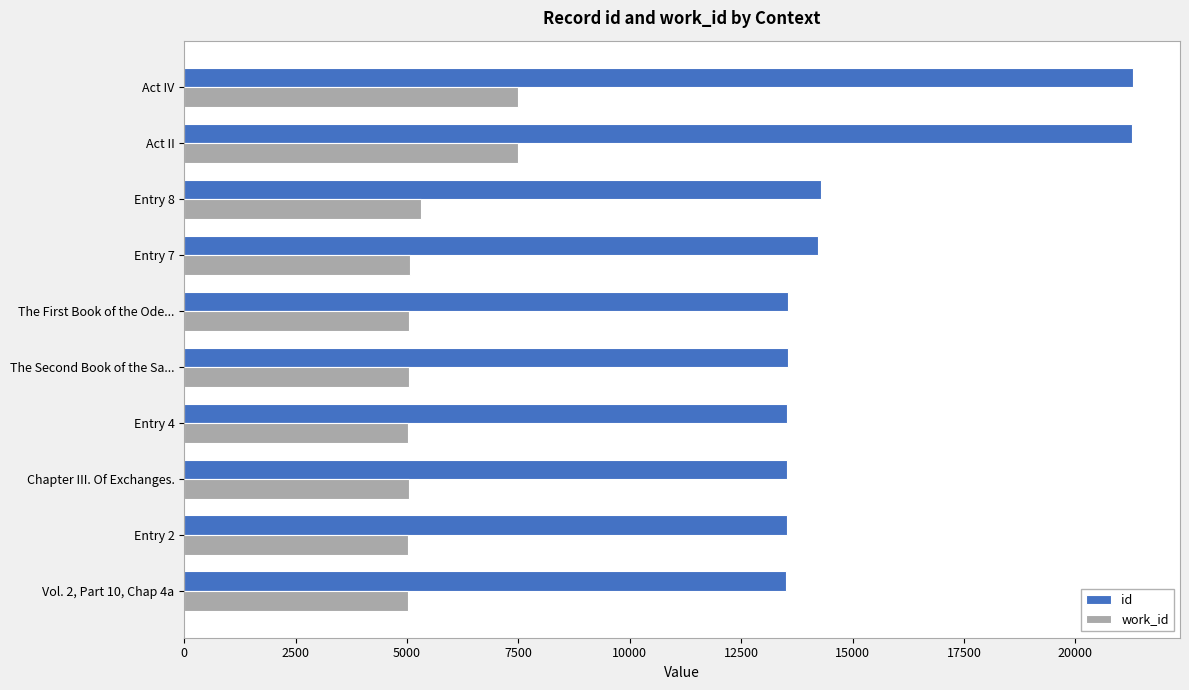

Where is work_id nearest to the value 6252?

Entry 8